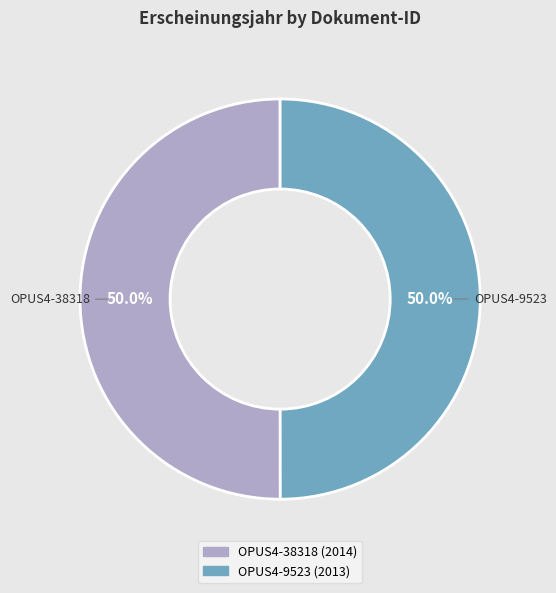

Approximately how many times larger is the value at OPUS4-38318 compared to OPUS4-9523?

1.0